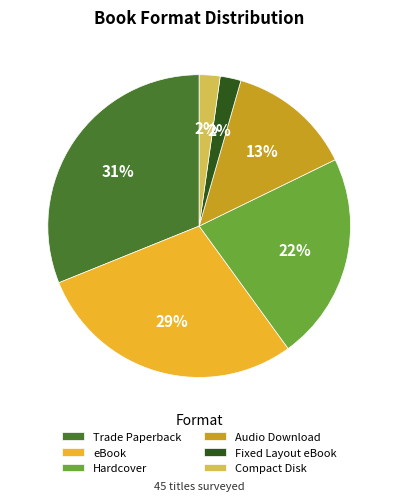

What is the largest slice in the pie chart?

Trade Paperback